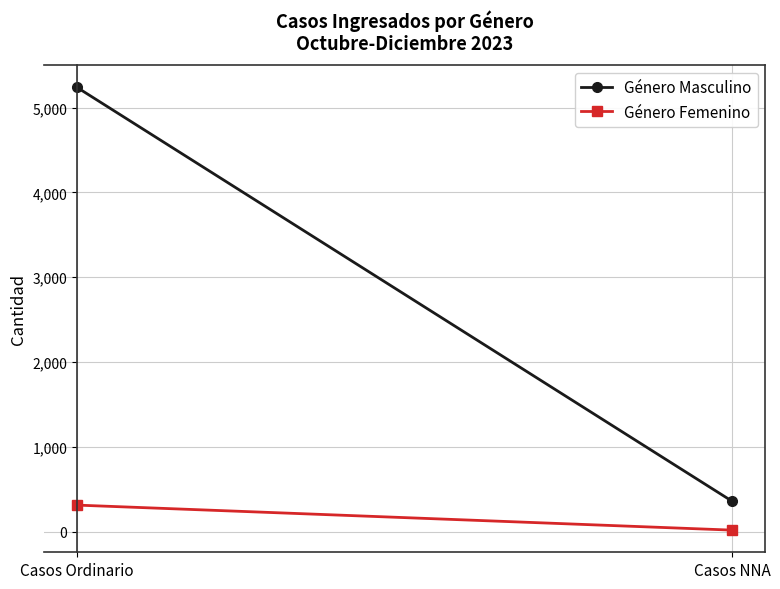

What are all the series names shown in the legend?

Género Masculino, Género Femenino